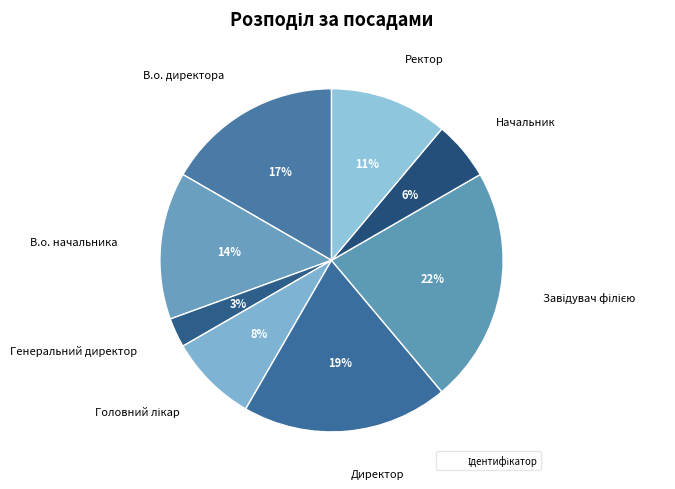

Which has a higher value, В.о. директора or Начальник?

В.о. директора